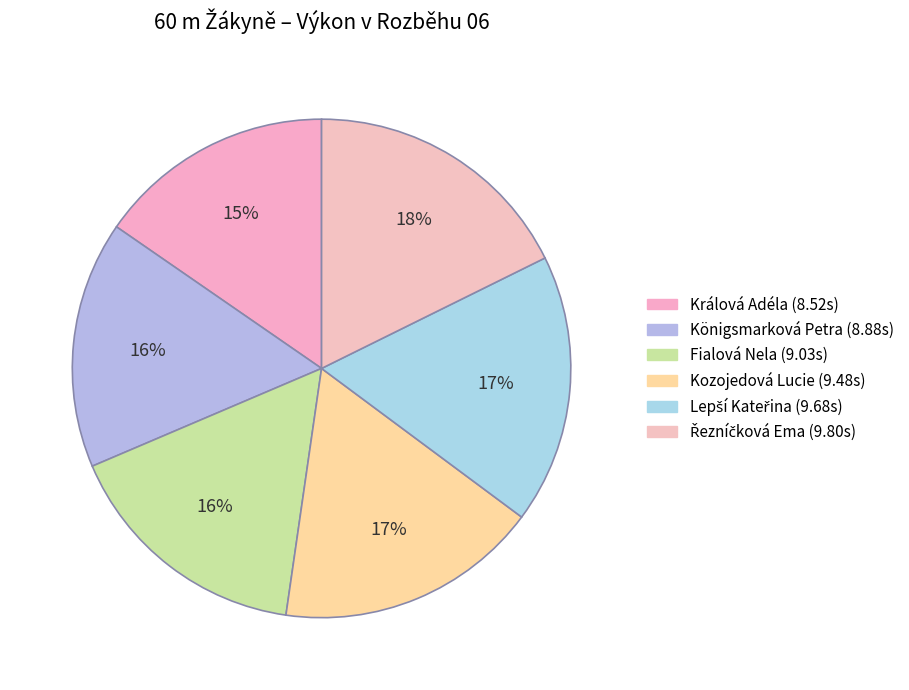

What is the largest slice in the pie chart?

Řezníčková Ema